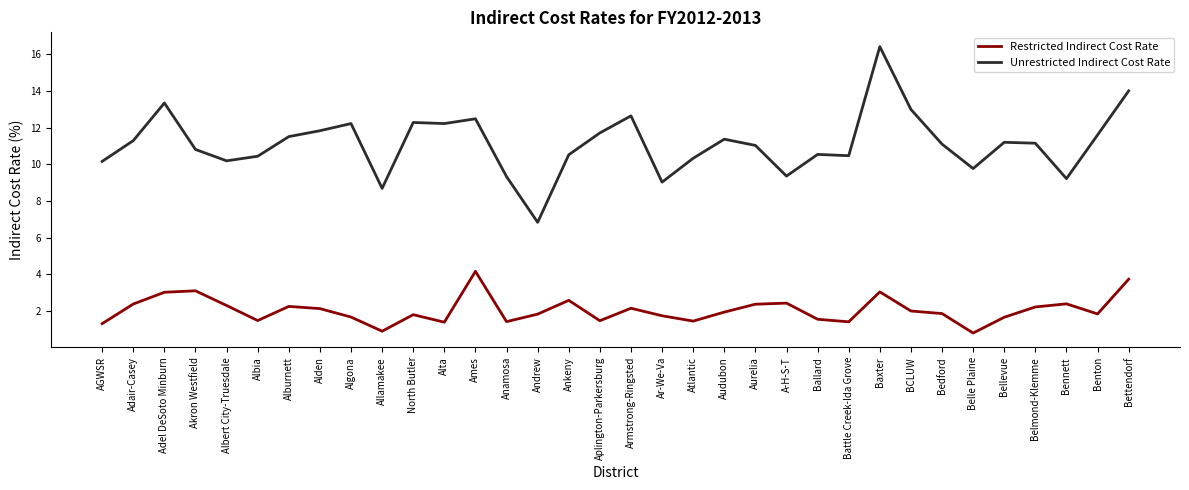

What is the total value across all series at Akron Westfield?

13.9